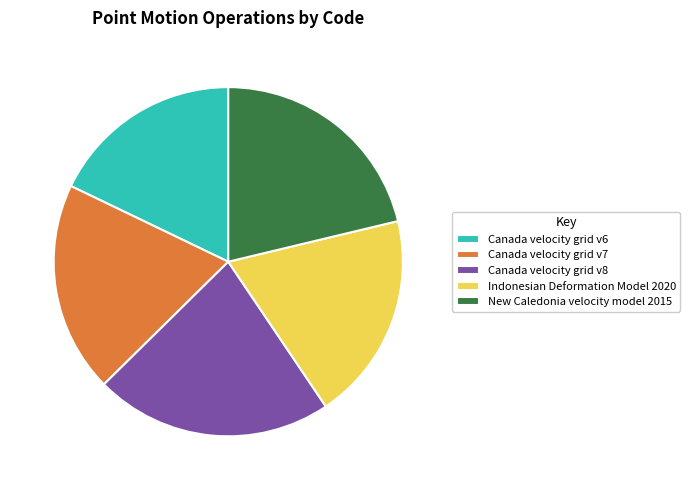

What is the ratio of the value at Canada velocity grid v6 to the value at Indonesian Deformation Model 2020?

0.9